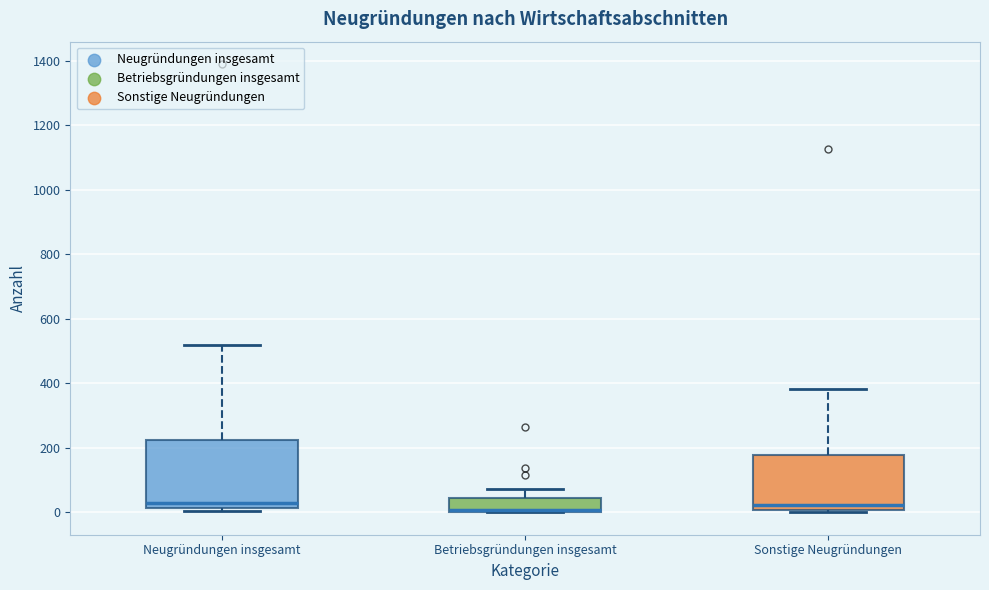

Reading left to right, read every box against the y-axis: the position of its median line, the range the box covers, and the ends of its whiskers. The values are not printed on the chart, so give them approximately, as read against the axis.

Neugründungen insgesamt: median 20 (just above the box's lower edge), box 20 to 220, whiskers 0 to 520
Betriebsgründungen insgesamt: median 0 (drawn on the box's lower edge), box 0 to 40, whiskers 0 to 80
Sonstige Neugründungen: median 20, box 0 to 180, whiskers 0 (just below the box's lower edge) to 380